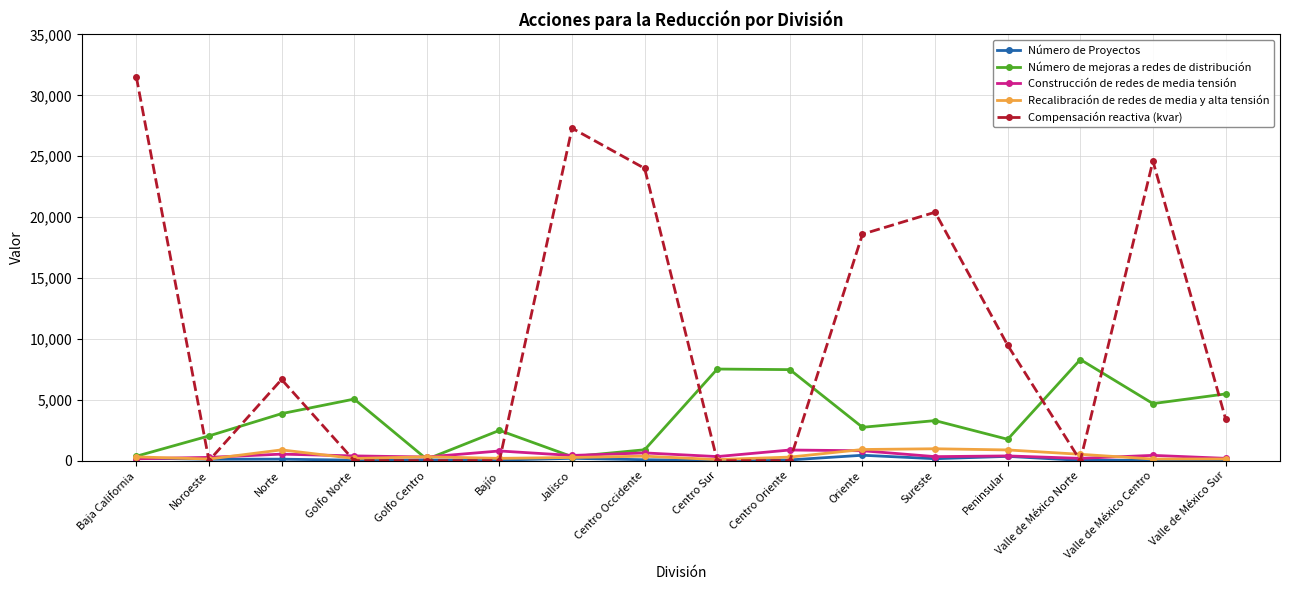

What is the sum of the Construcción de redes de media tensión values at Valle de México Centro and Oriente?

1248